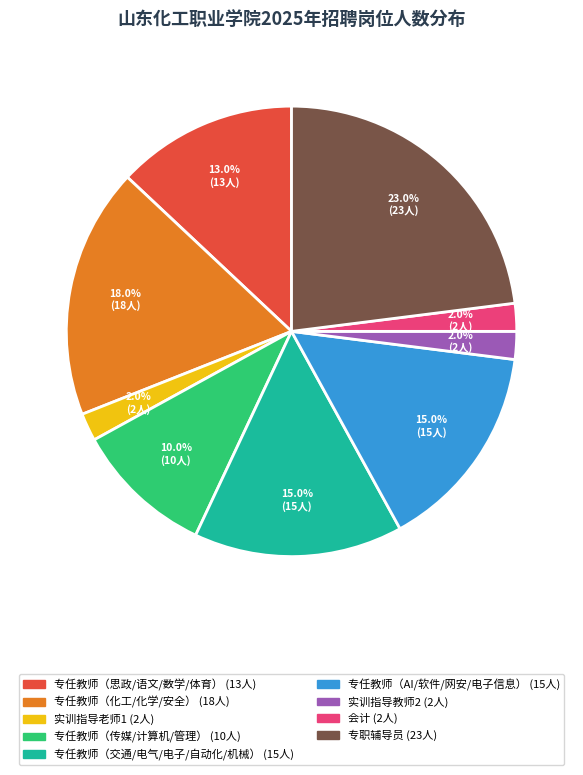

To the nearest percent, what is the difference between the largest and smallest slice percentages?

21%